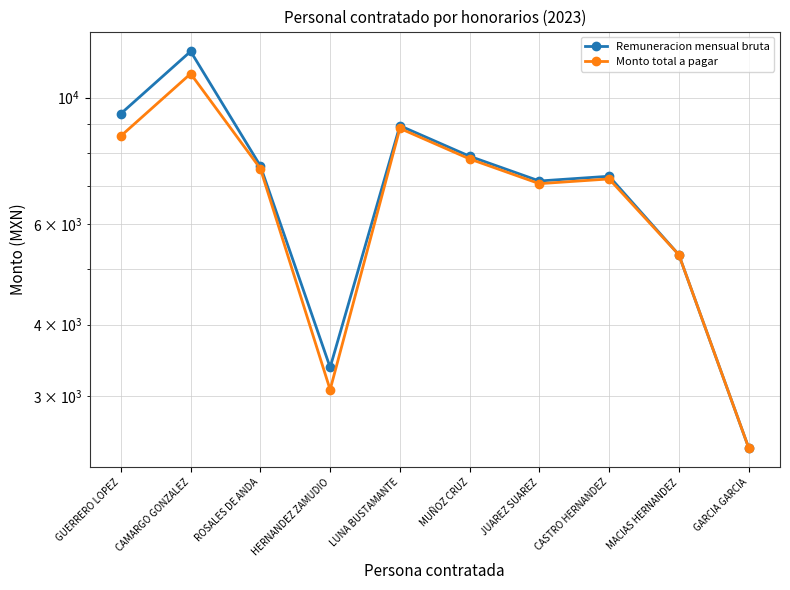

Reading left to right, transcribe all the data shown in this chart.

Remuneracion mensual bruta: 9377.6	12056.9	7591.4	3366.8	8931.0	7894.8	7144.8	7282.9	5304.7	2435.1
Monto total a pagar: 8569.1	11017.5	7509.5	3076.5	8834.8	7809.7	7067.8	7204.4	5304.7	2435.1